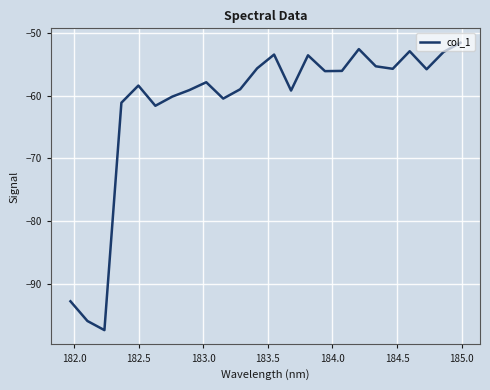

What is the smallest value displayed?

-97.4